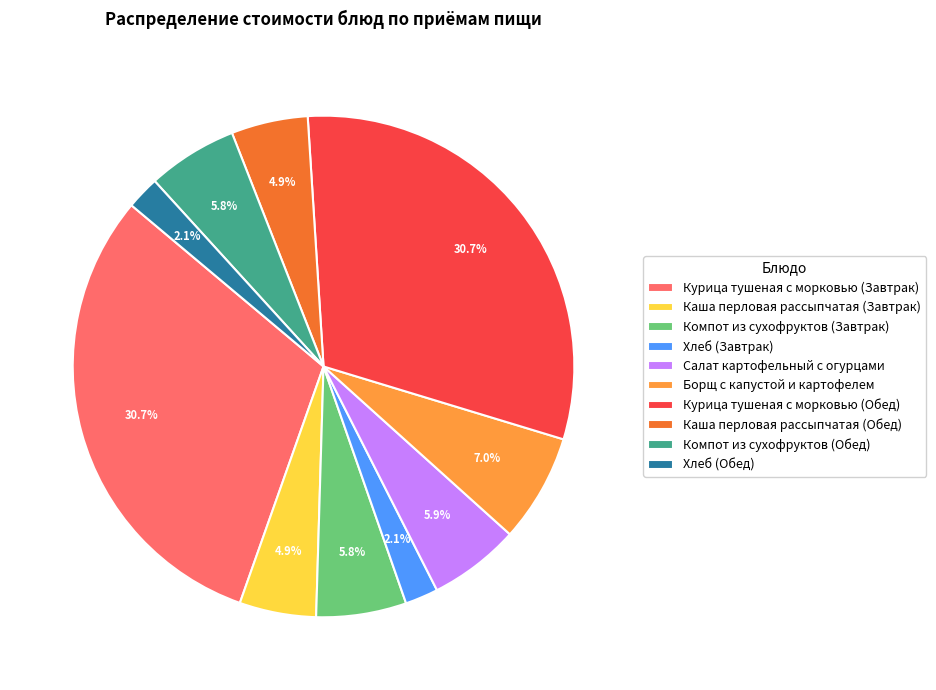

What percentage is the Компот из сухофруктов (Завтрак) slice, to the nearest percent?

6%